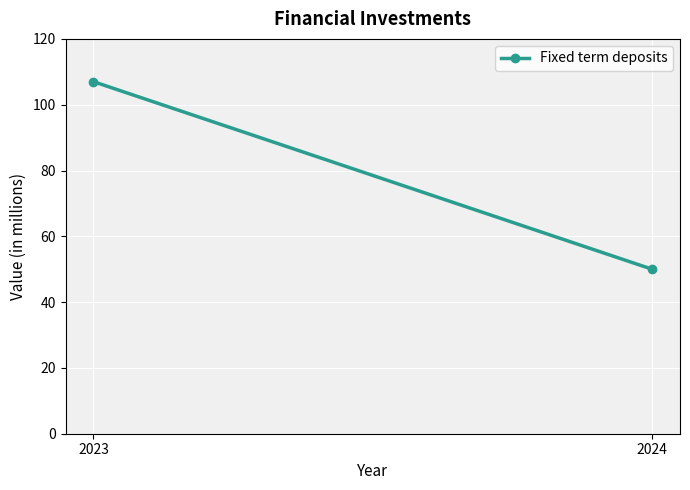

What is the ratio of the value at 2024 to the value at 2023?

0.5